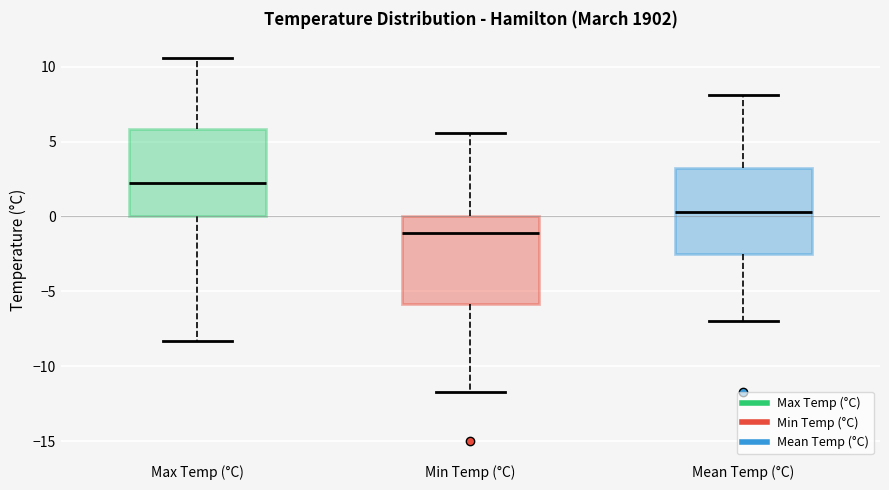

Reading left to right, transcribe this box plot: for each box, give where its median line is, the range the box spans, and where its two whiskers end, as read against the y-axis. The values are not printed on the chart, so give them approximately, as read against the axis.

Max Temp (°C): median 2.0, box 0.0 to 6.0, whiskers -8.5 to 10.5
Min Temp (°C): median -1.0, box -6.0 to 0.0, whiskers -11.5 to 5.5
Mean Temp (°C): median 0.5, box -2.5 to 3.5, whiskers -7.0 to 8.0